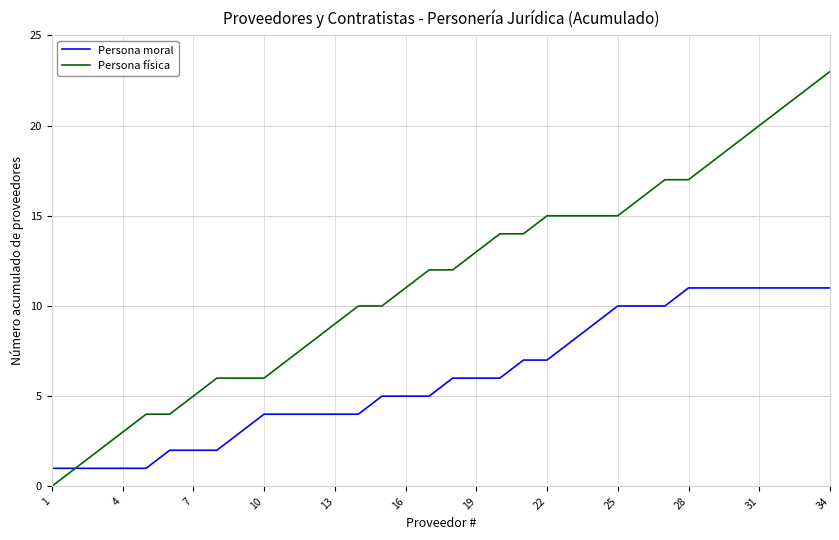

Which series has the largest total across all categories?

Persona física